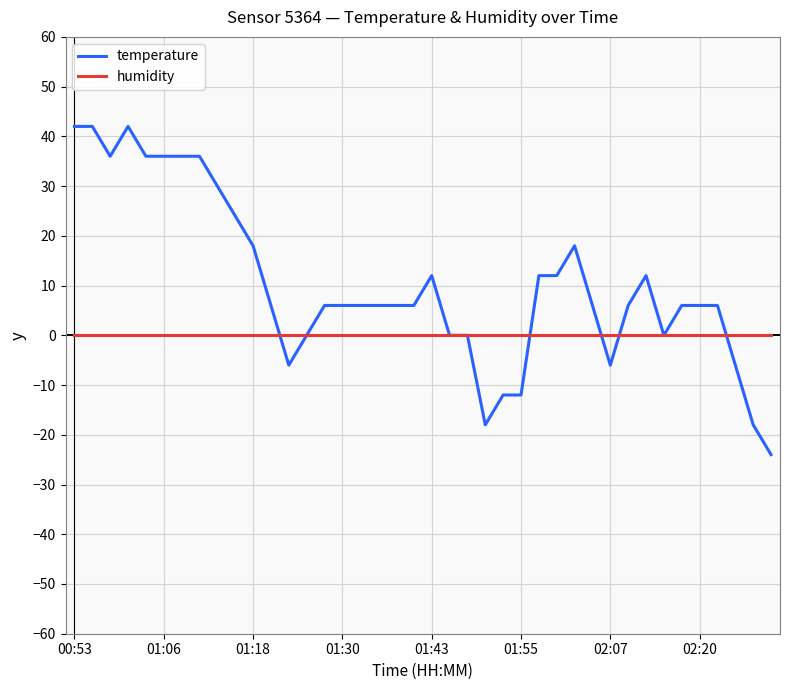

Rank the series by their maximum value, from lowest to highest.

humidity, temperature